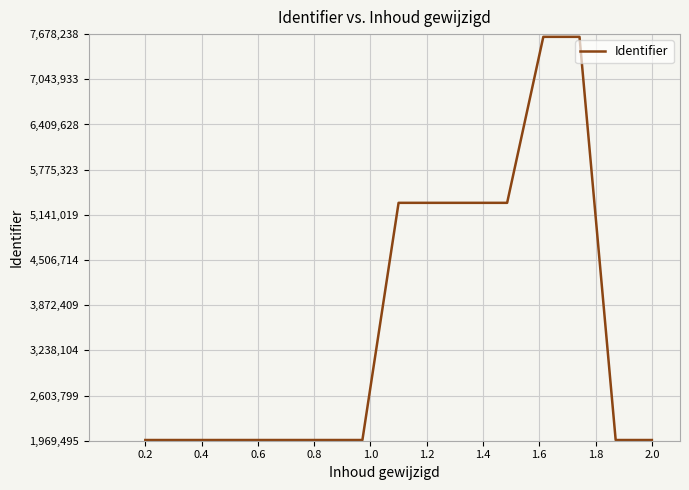

What is the smallest value displayed?

1979392